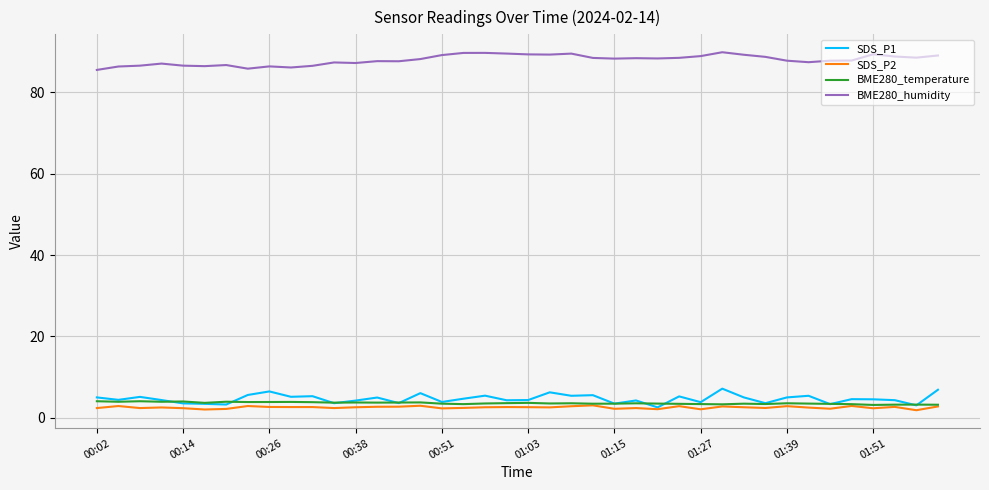

True or false: SDS_P2 and BME280_humidity cross at least once.

False